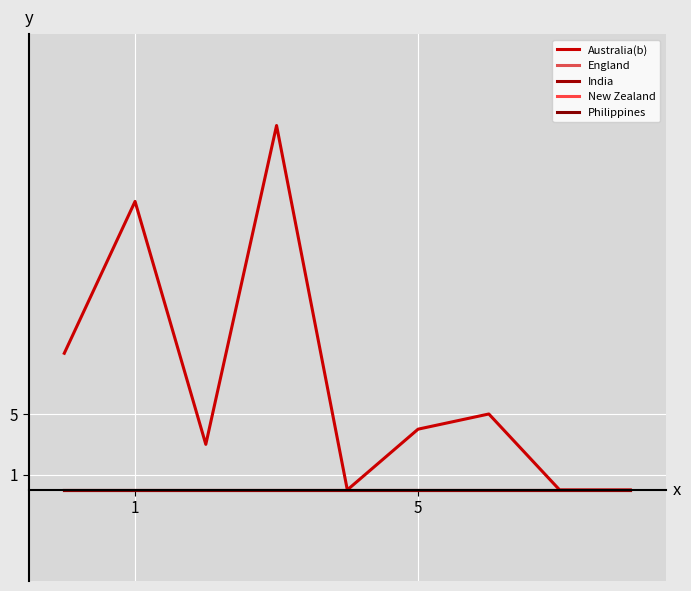

Does the chart display data point markers on the line(s)?

No